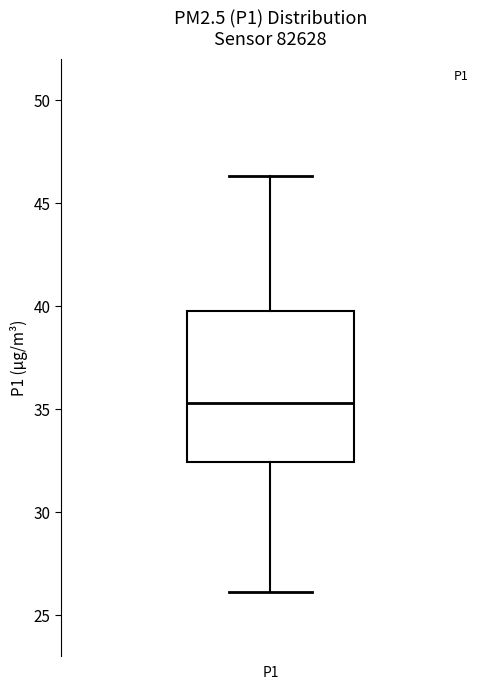

Transcribe this box plot: give where the median line is, the range the box spans, and where the two whiskers end, as read against the y-axis. The values are not printed on the chart, so give them approximately, as read against the axis.

median 35.5, box 32.5 to 39.5, whiskers 26.0 to 46.5